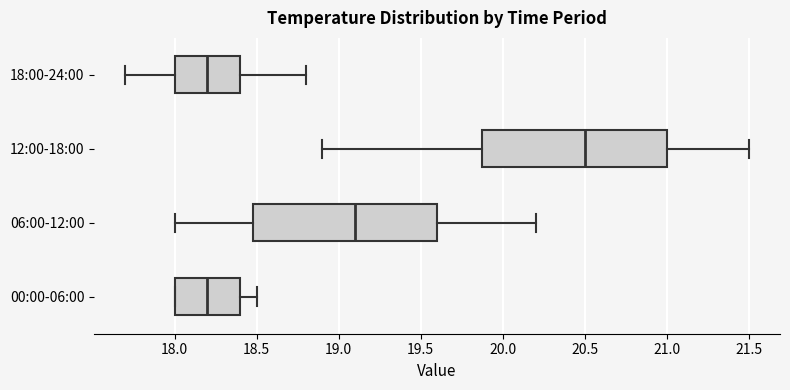

Where is the right edge of the box for 00:00-06:00 on the x-axis? The values are not printed on the chart, so give them approximately, as read against the axis.

18.4